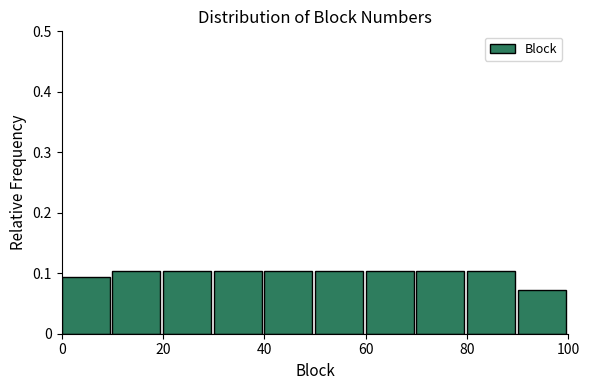

Reading left to right, list every bar in this chart as the range it spans on the x-axis followed by its height. The values are not printed on the chart, so give them approximately, as read against the axis.

0 to 10: 0.09
10 to 20: 0.10
20 to 30: 0.10
30 to 40: 0.10
40 to 50: 0.10
50 to 60: 0.10
60 to 70: 0.10
70 to 80: 0.10
80 to 90: 0.10
90 to 100: 0.07